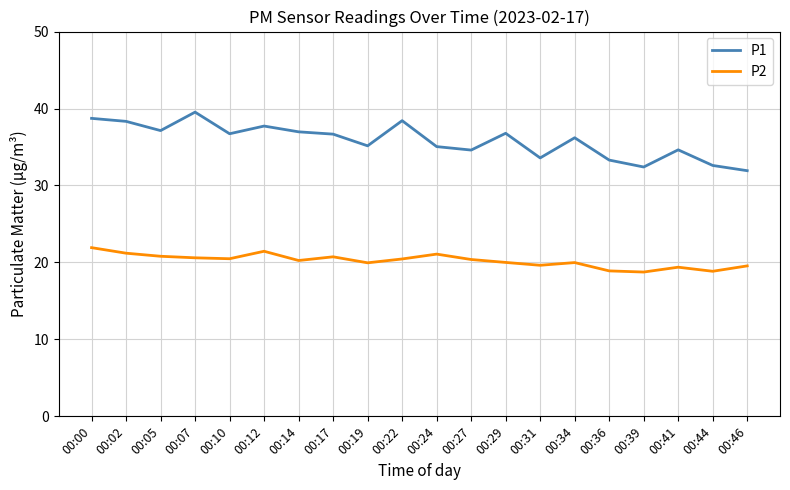

How many lines are shown in the chart?

2